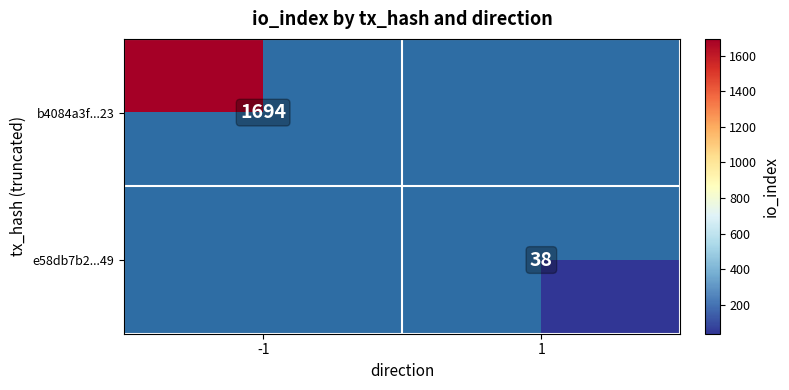

Which label corresponds to the largest value in the chart?

-1